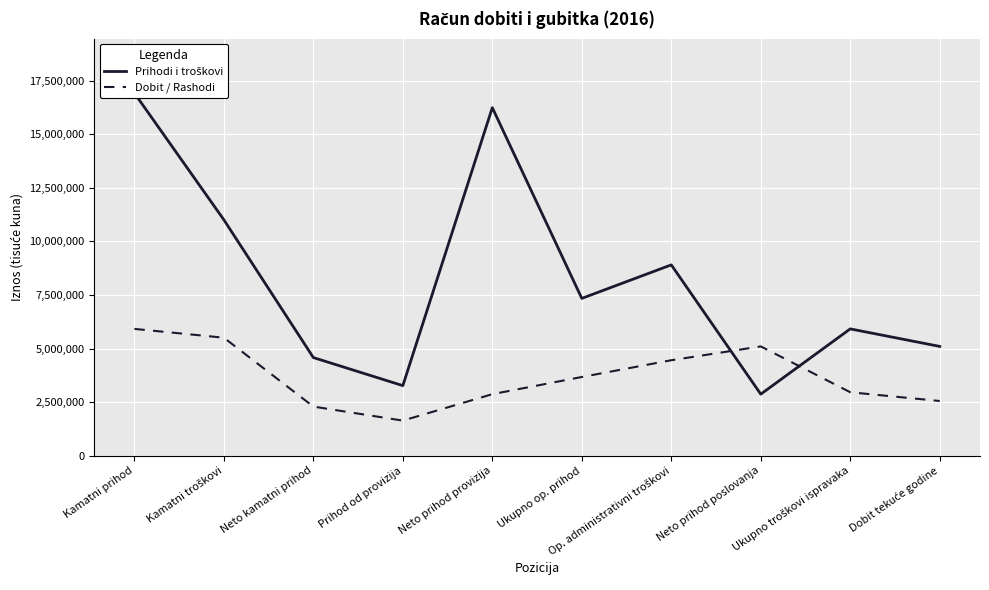

List the labels in order of Prihodi i troškovi value, largest first.

Kamatni prihod, Neto prihod provizija, Kamatni troškovi, Op. administrativni troškovi, Ukupno op. prihod, Ukupno troškovi ispravaka, Dobit tekuće godine, Neto kamatni prihod, Prihod od provizija, Neto prihod poslovanja